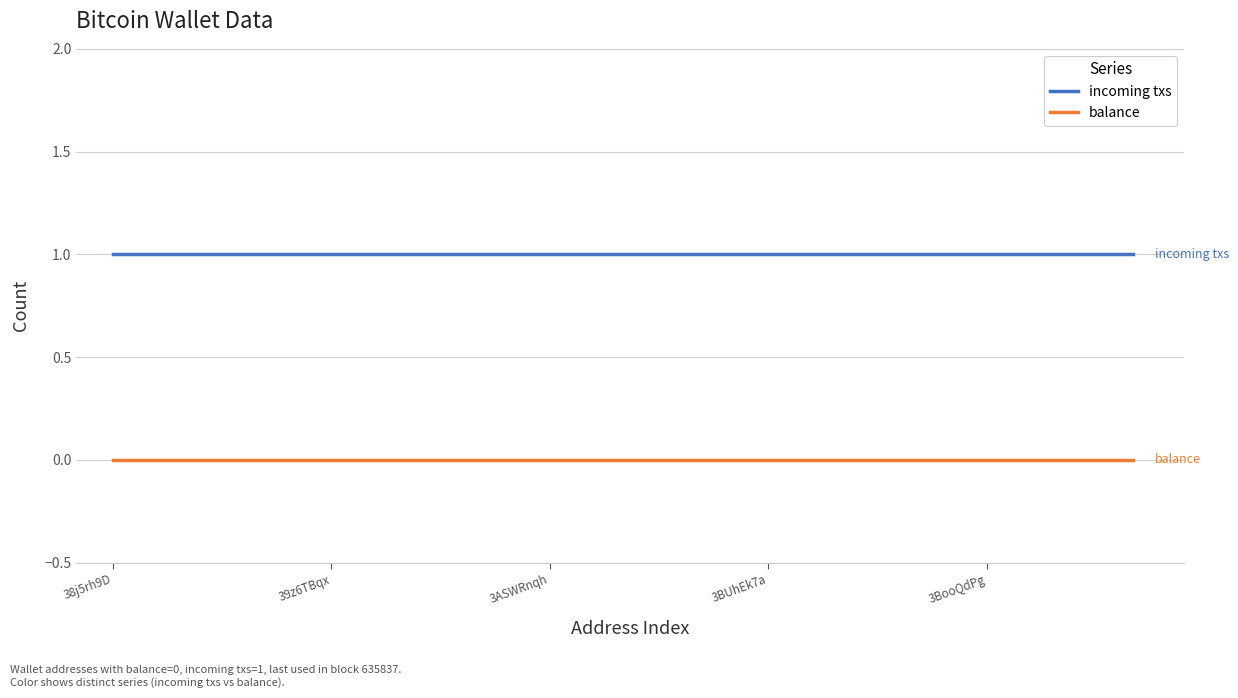

True or false: balance and incoming txs cross at least once.

False